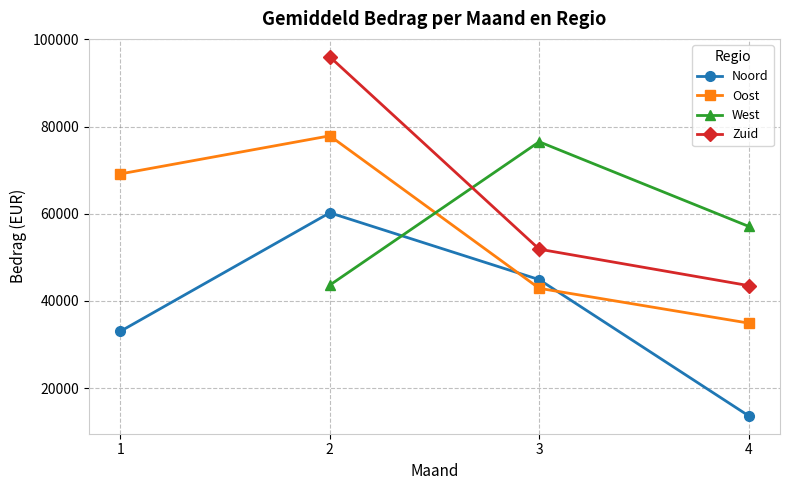

What are all the series names shown in the legend?

Noord, Oost, West, Zuid